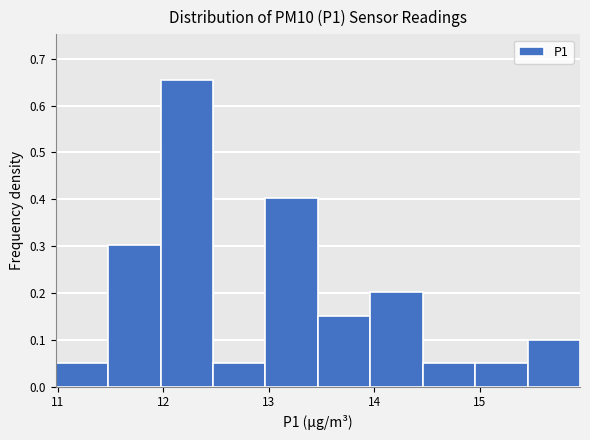

How tall is the bar that spans 13.5 to 14.0 on the x-axis? Neither the bar edges nor the heights are printed on the chart, so give them approximately, as read against the axes.

0.15